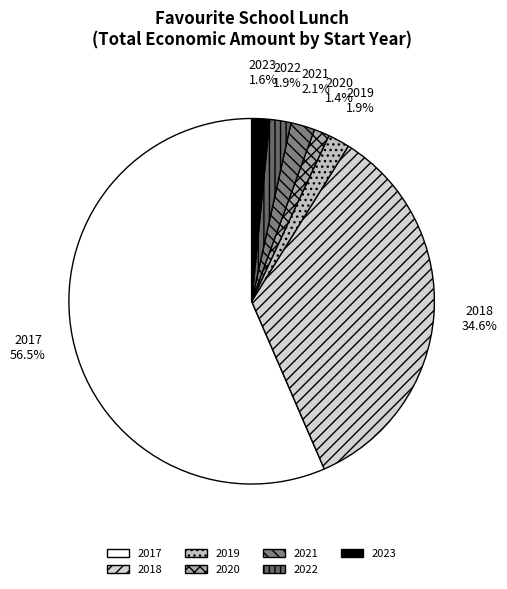

What is the largest slice in the pie chart?

2017